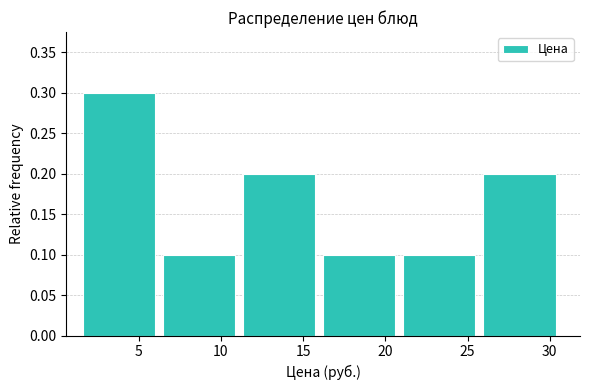

What is the height of the bar covering 21.0 to 26.0 on the x-axis? Neither the bar edges nor the heights are printed on the chart, so give them approximately, as read against the axes.

0.1